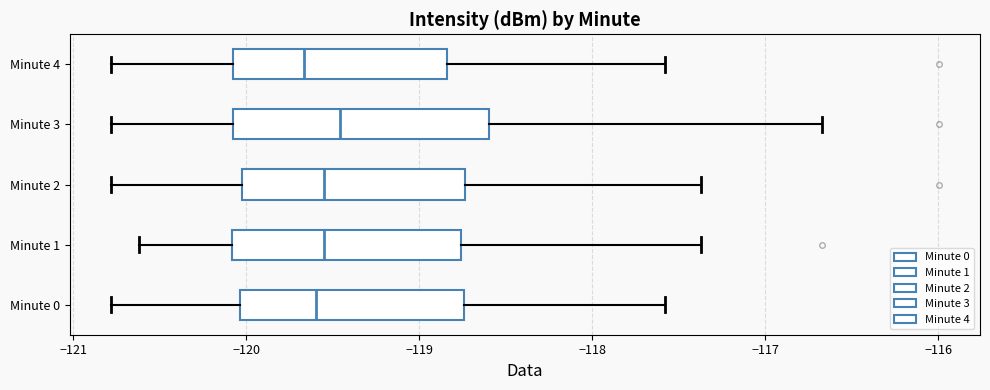

Reading bottom to top, read every box against the x-axis: the position of its median line, the range the box covers, and the ends of its whiskers. The values are not printed on the chart, so give them approximately, as read against the axis.

Minute 0: median -119.6, box -120.0 to -118.7, whiskers -120.8 to -117.6
Minute 1: median -119.5, box -120.1 to -118.8, whiskers -120.6 to -117.4
Minute 2: median -119.5, box -120.0 to -118.7, whiskers -120.8 to -117.4
Minute 3: median -119.5, box -120.1 to -118.6, whiskers -120.8 to -116.7
Minute 4: median -119.7, box -120.1 to -118.8, whiskers -120.8 to -117.6